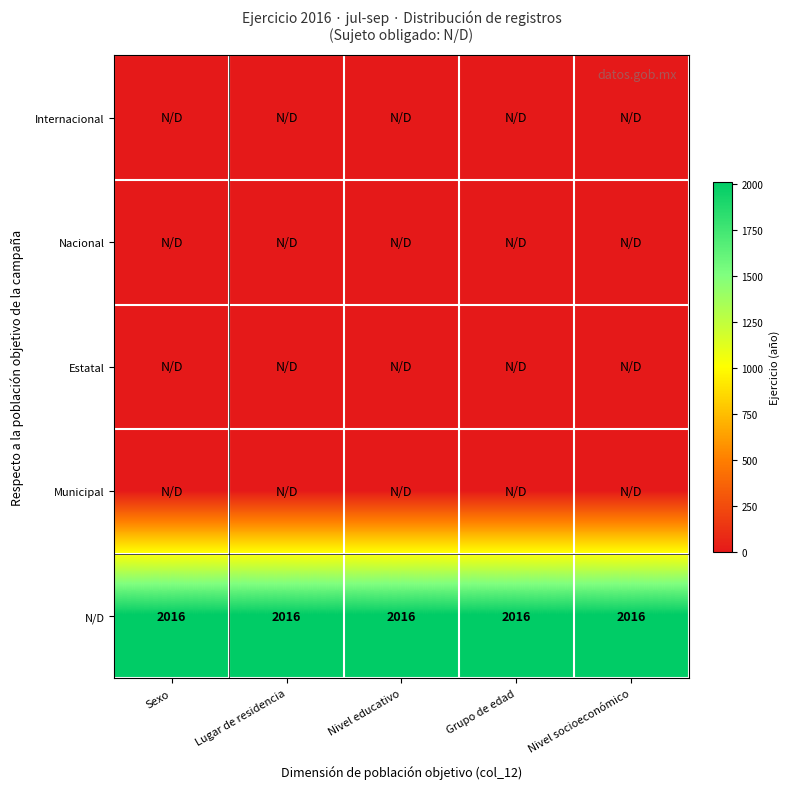

What is the maximum value shown in the chart?

2016